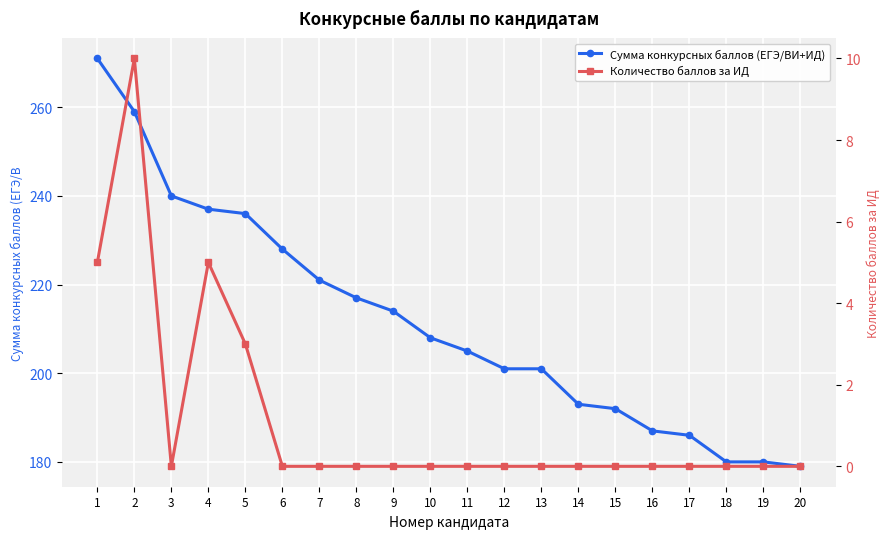

The Количество баллов за ИД series shows -5 at 3. True or false?

False